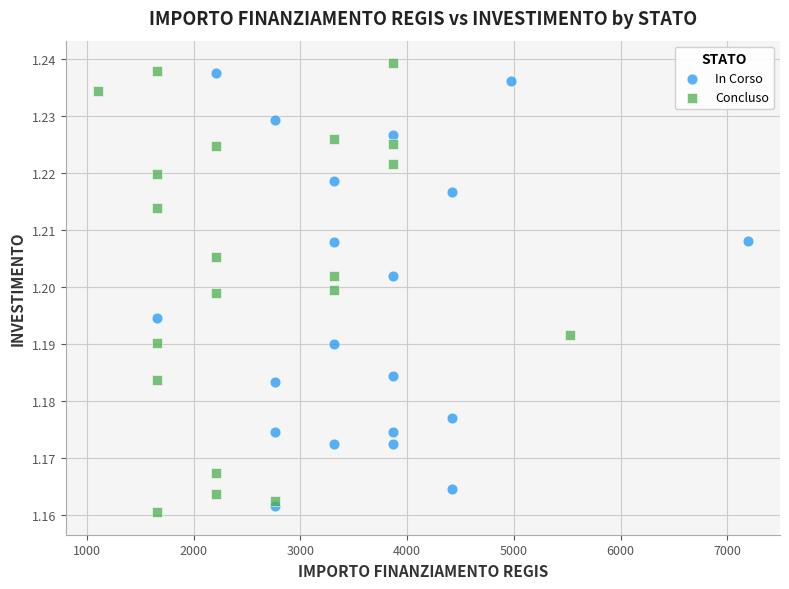

What are all the series names shown in the legend?

In Corso, Concluso